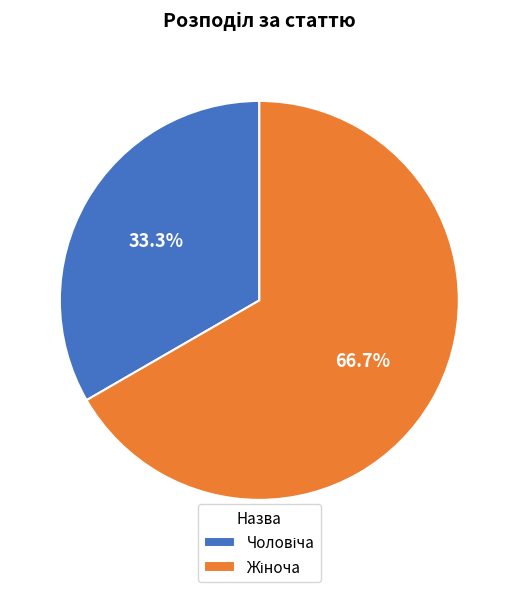

Does any single category account for the majority?

Yes